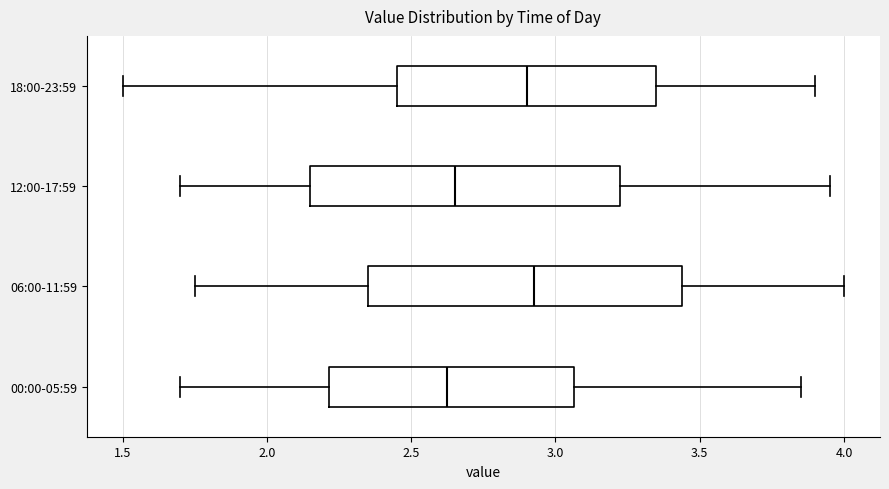

Reading bottom to top, transcribe this box plot: for each box, give where its median line is, the range the box spans, and where its two whiskers end, as read against the x-axis. The values are not printed on the chart, so give them approximately, as read against the axis.

00:00-05:59: median 2.65, box 2.20 to 3.05, whiskers 1.70 to 3.85
06:00-11:59: median 2.95, box 2.35 to 3.45, whiskers 1.75 to 4.00
12:00-17:59: median 2.65, box 2.15 to 3.25, whiskers 1.70 to 3.95
18:00-23:59: median 2.90, box 2.45 to 3.35, whiskers 1.50 to 3.90